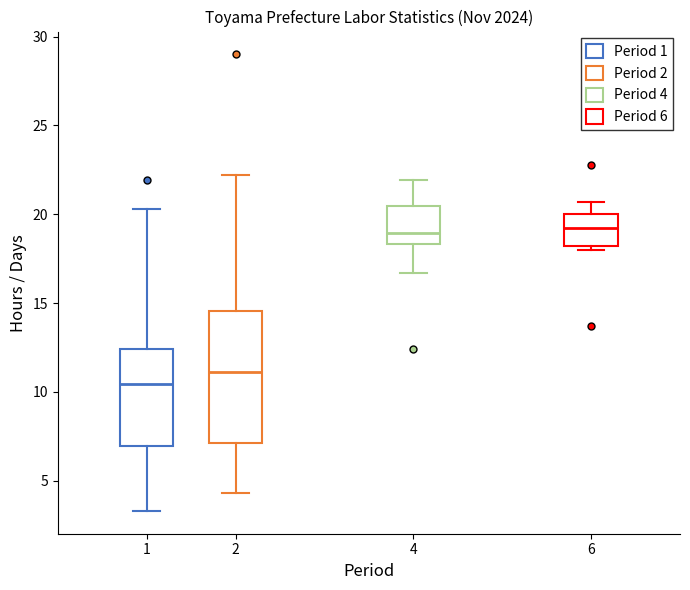

Reading left to right, transcribe this box plot: for each box, give where its median line is, the range the box spans, and where its two whiskers end, as read against the y-axis. The values are not printed on the chart, so give them approximately, as read against the axis.

1: median 10.5, box 7.0 to 12.5, whiskers 3.5 to 20.5
2: median 11.0, box 7.0 to 14.5, whiskers 4.5 to 22.0
4: median 19.0, box 18.5 to 20.5, whiskers 16.5 to 22.0
6: median 19.0, box 18.0 to 20.0, whiskers 18.0 (just below the box's lower edge) to 20.5